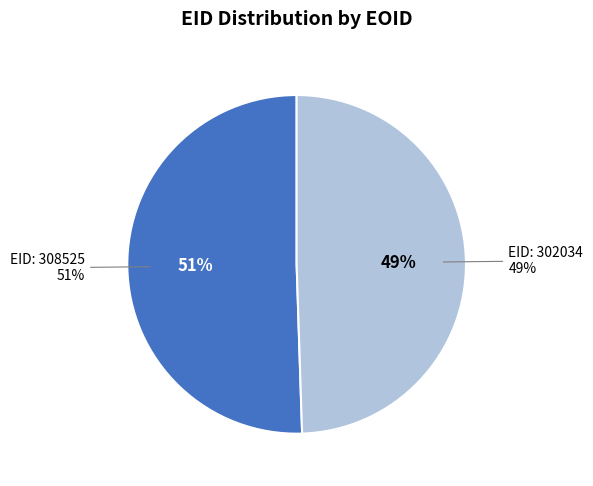

Rank the categories by value from highest to lowest.

308525, 302034